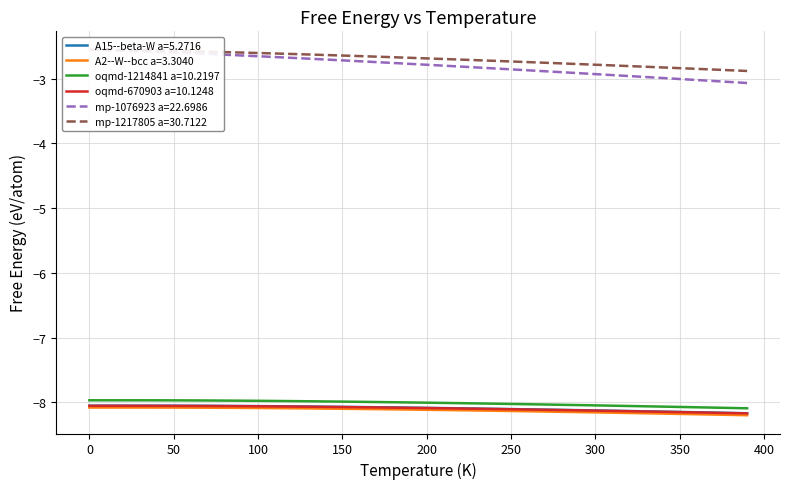

What is the sum of all A15--beta-W a=5.2716 values?

-323.7